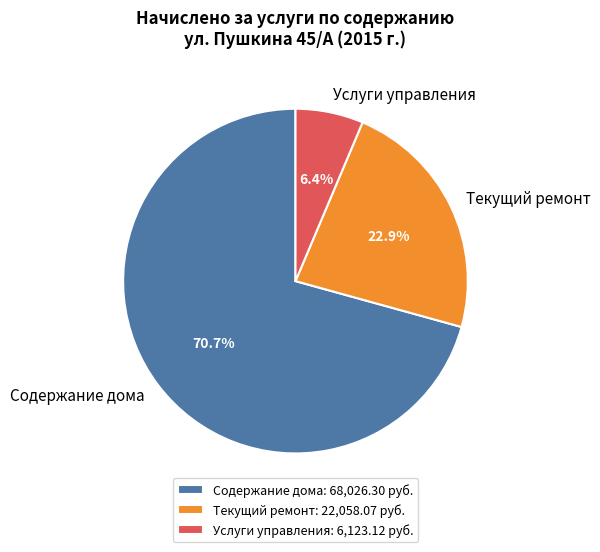

To the nearest percent, what is the combined percentage of Текущий ремонт and Содержание дома?

94%